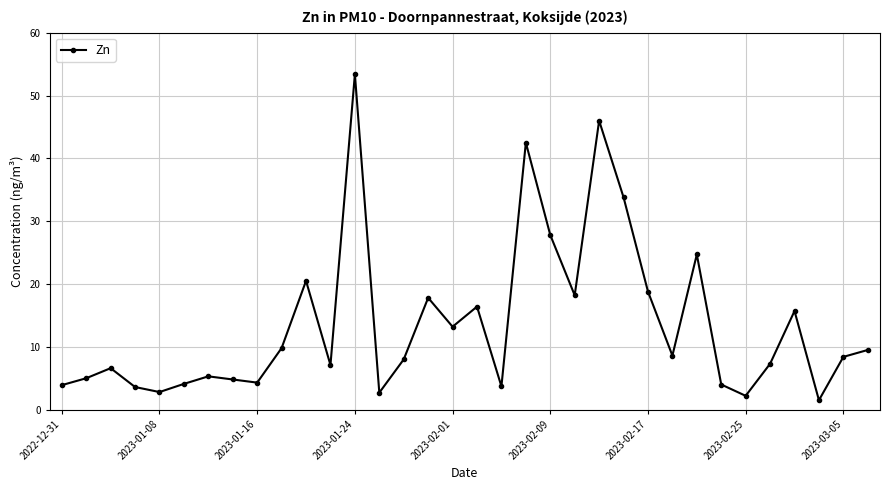

How many data points does each series have?

34